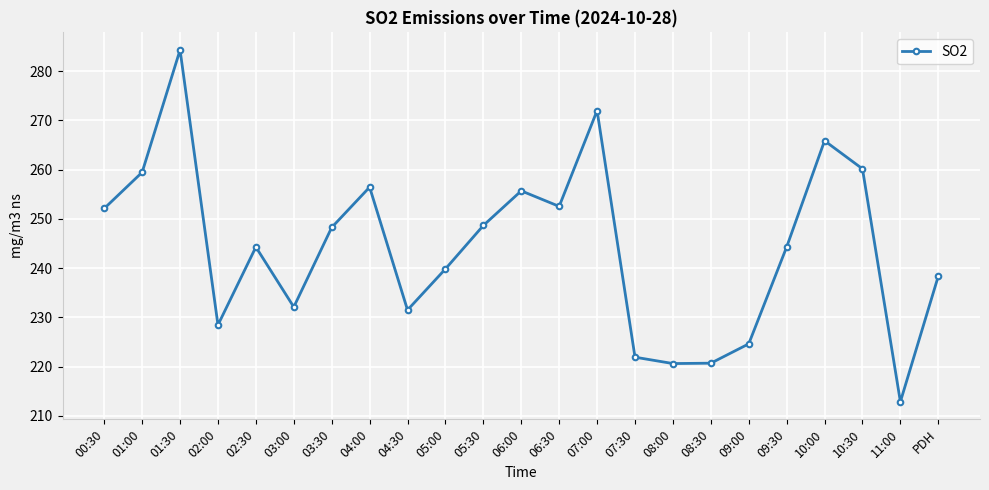

What is the greatest value displayed?

284.3